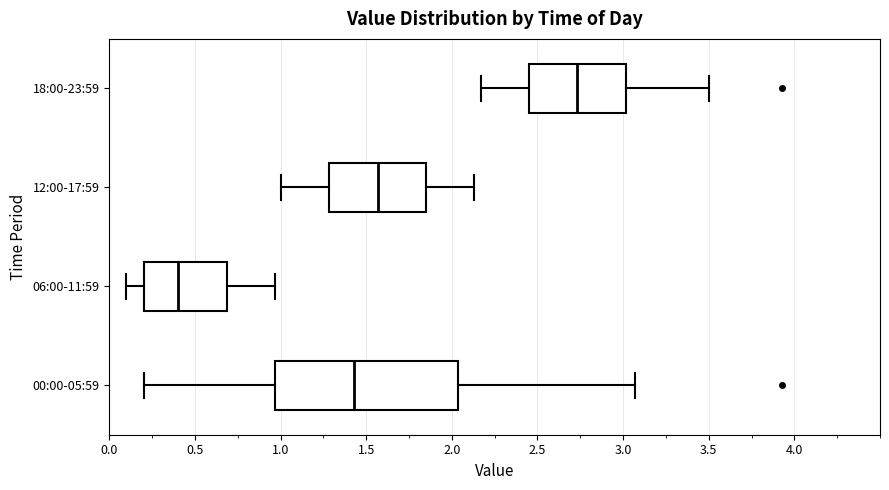

Reading bottom to top, transcribe this box plot: for each box, give where its median line is, the range the box spans, and where its two whiskers end, as read against the x-axis. The values are not printed on the chart, so give them approximately, as read against the axis.

00:00-05:59: median 1.45, box 0.95 to 2.05, whiskers 0.20 to 3.05
06:00-11:59: median 0.40, box 0.20 to 0.70, whiskers 0.10 to 0.95
12:00-17:59: median 1.55, box 1.30 to 1.85, whiskers 1.00 to 2.15
18:00-23:59: median 2.75, box 2.45 to 3.00, whiskers 2.15 to 3.50